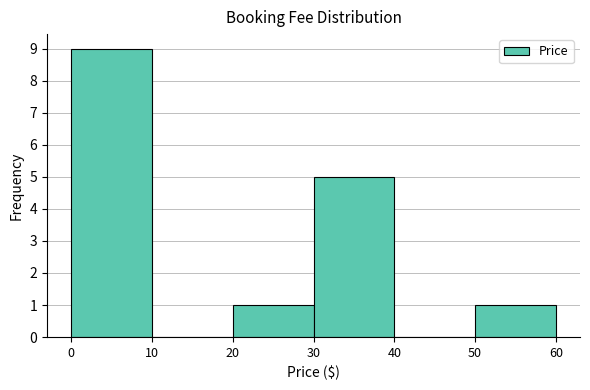

Reading left to right, list every bar in this chart as the range it spans on the x-axis followed by its height. The values are not printed on the chart, so give them approximately, as read against the axis.

0 to 10: 9
10 to 20: 0
20 to 30: 1
30 to 40: 5
40 to 50: 0
50 to 60: 1